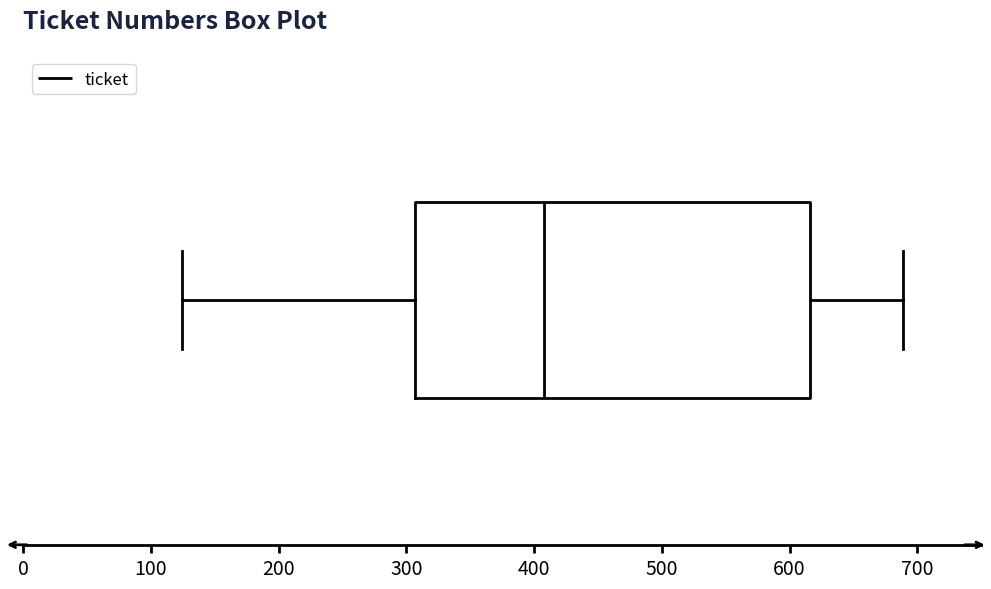

Transcribe this box plot: give where the median line is, the range the box spans, and where the two whiskers end, as read against the x-axis. The values are not printed on the chart, so give them approximately, as read against the axis.

median 410, box 310 to 620, whiskers 120 to 690